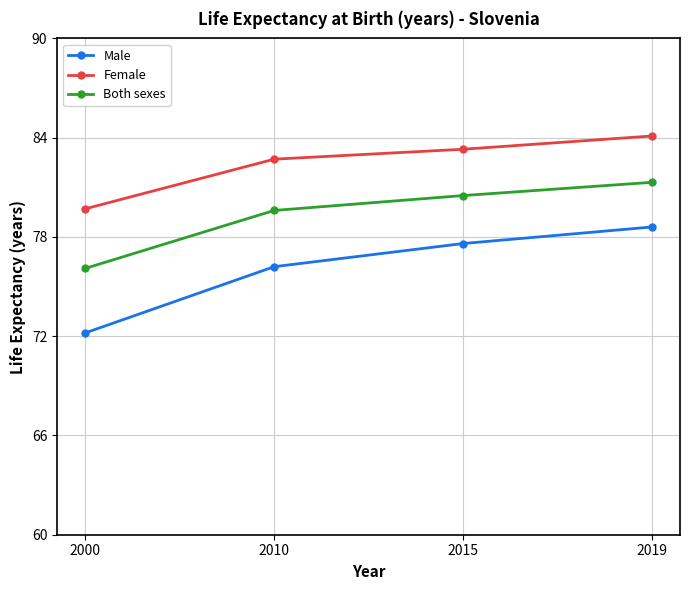

At which category is the sum across all series the highest?

2019